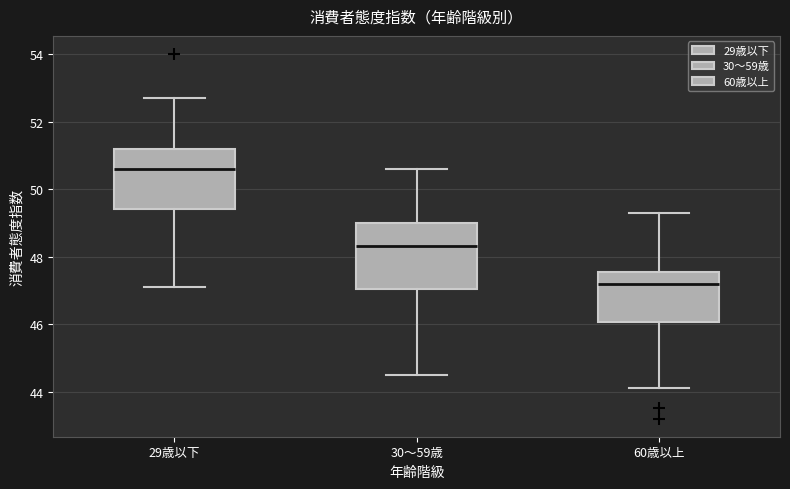

Reading left to right, read every box against the y-axis: the position of its median line, the range the box covers, and the ends of its whiskers. The values are not printed on the chart, so give them approximately, as read against the axis.

29歳以下: median 50.6, box 49.4 to 51.2, whiskers 47.2 to 52.8
30～59歳: median 48.4, box 47.0 to 49.0, whiskers 44.6 to 50.6
60歳以上: median 47.2, box 46.0 to 47.6, whiskers 44.2 to 49.4